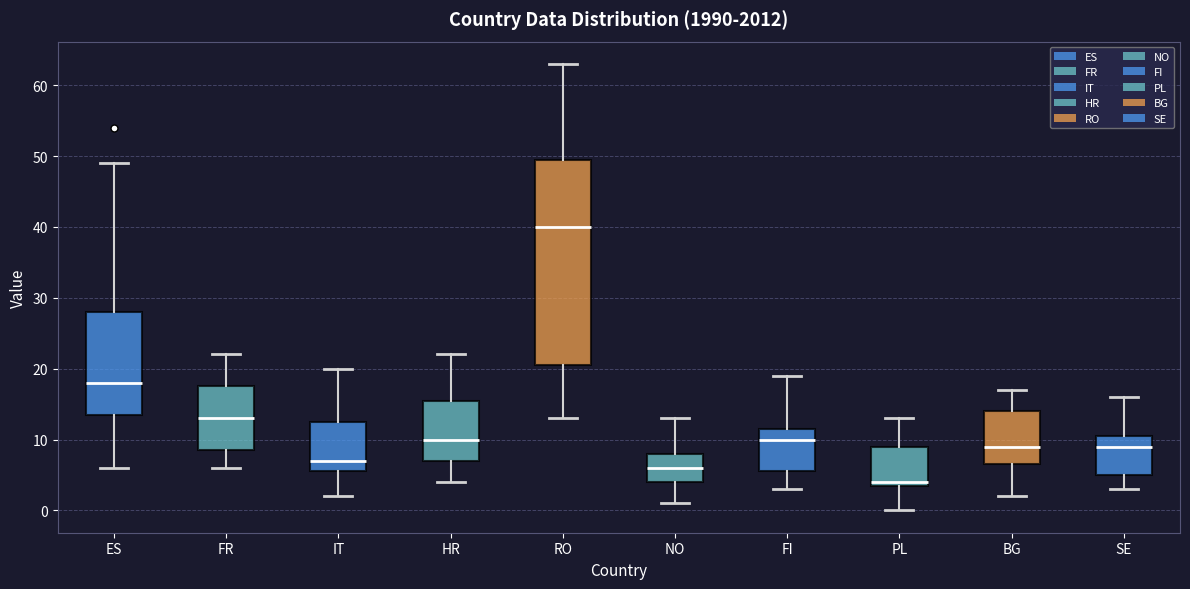

Which box has the lowest median line?

PL